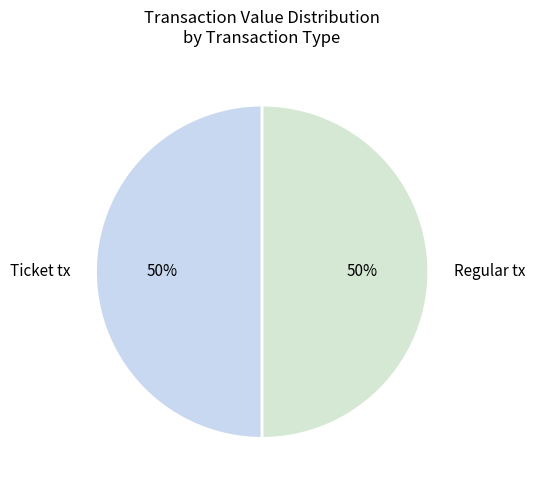

Is it true that Regular tx is 39% of the pie?

False